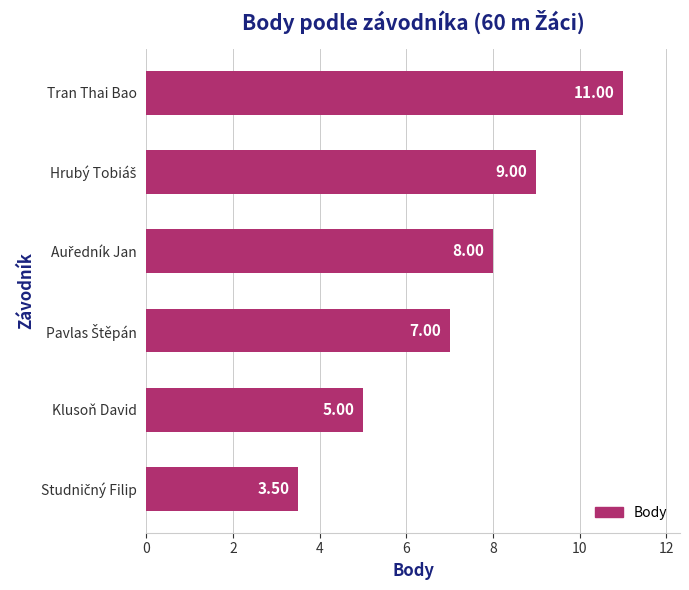

What is the sum of all values?

43.5